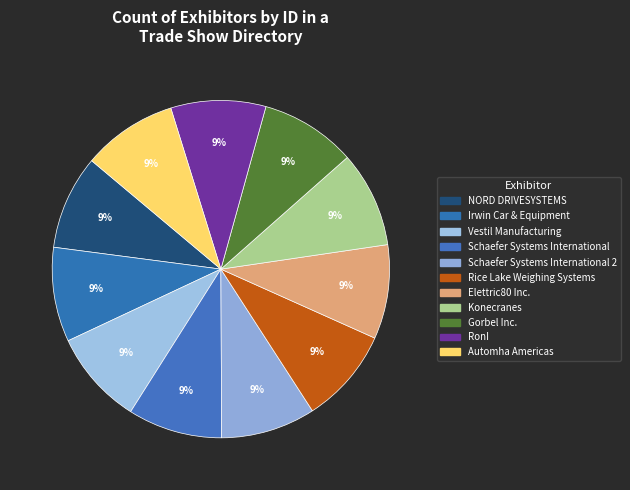

Which category has the smallest portion of the pie?

Elettric80 Inc.